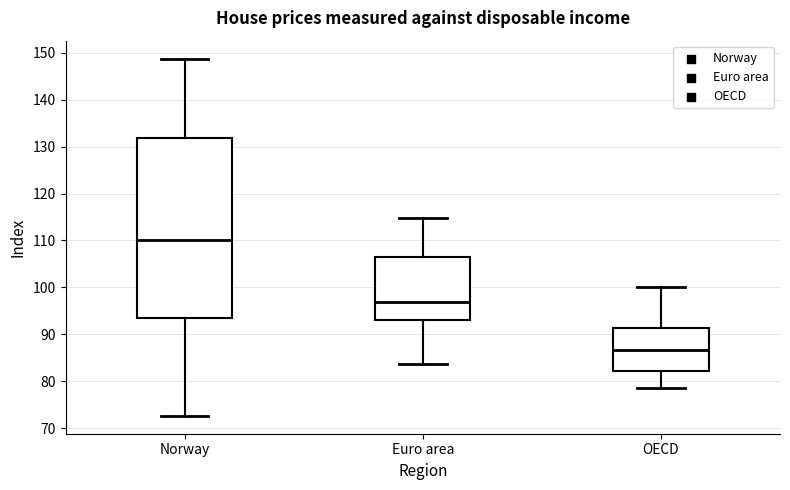

Reading left to right, transcribe this box plot: for each box, give where its median line is, the range the box spans, and where its two whiskers end, as read against the y-axis. The values are not printed on the chart, so give them approximately, as read against the axis.

Norway: median 110, box 93 to 132, whiskers 73 to 149
Euro area: median 97, box 93 to 107, whiskers 84 to 115
OECD: median 87, box 82 to 91, whiskers 79 to 100